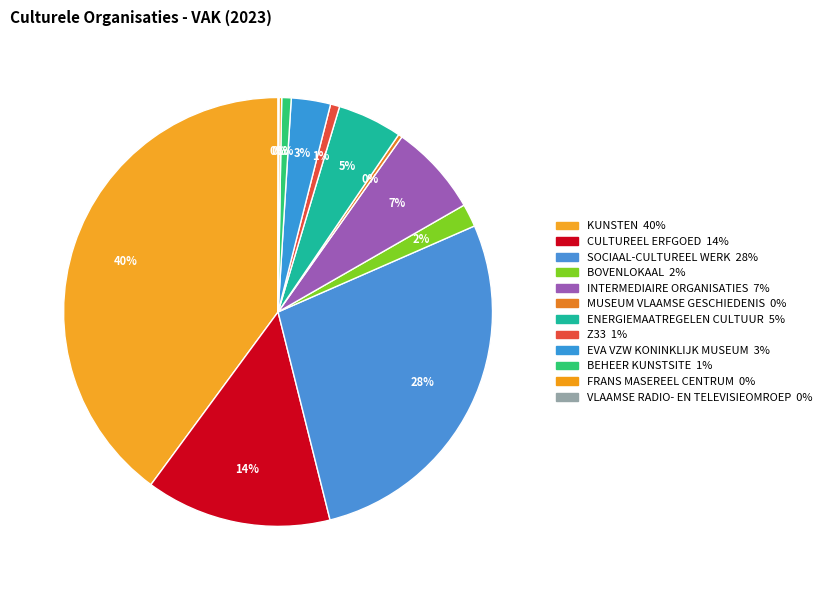

Rank the categories by value from highest to lowest.

KUNSTEN, SOCIAAL-CULTUREEL WERK, CULTUREEL ERFGOED, INTERMEDIAIRE ORGANISATIES, ENERGIEMAATREGELEN CULTUUR, EVA VZW KONINKLIJK MUSEUM, BOVENLOKAAL, BEHEER KUNSTSITE, Z33, MUSEUM VLAAMSE GESCHIEDENIS, FRANS MASEREEL CENTRUM, VLAAMSE RADIO- EN TELEVISIEOMROEP